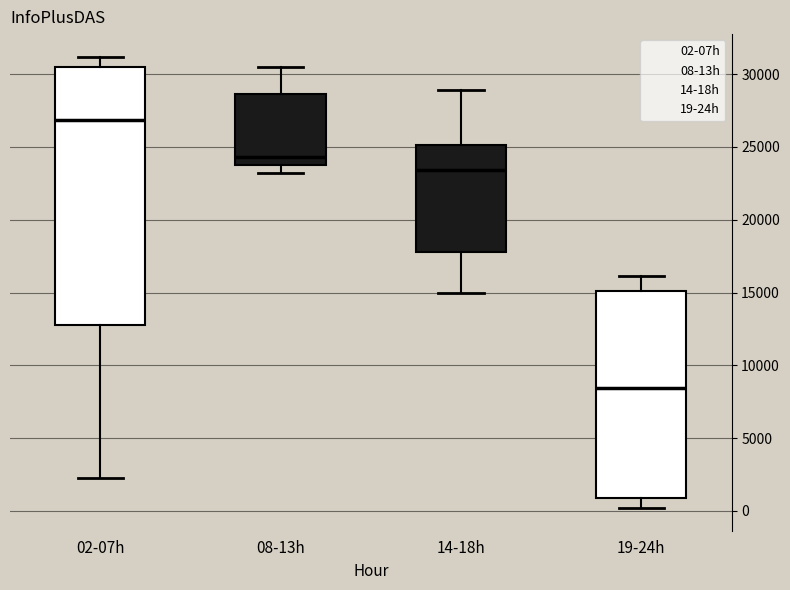

Which box's median line is the highest?

02-07h